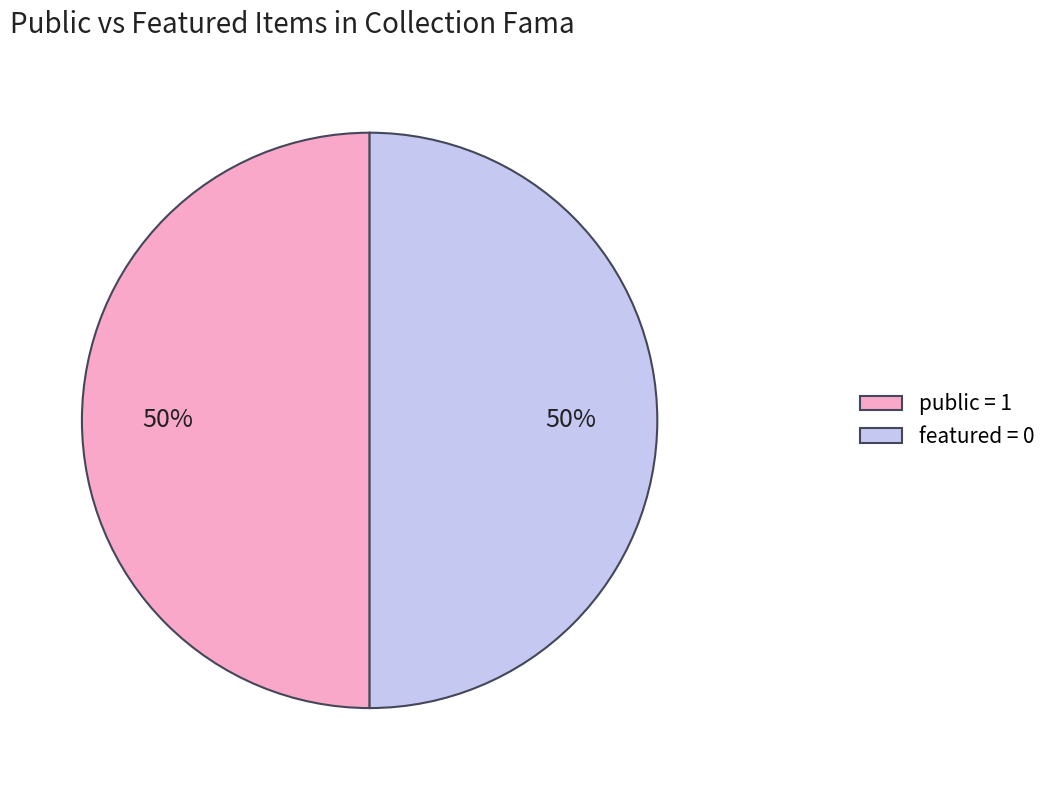

Is the sum of featured = 0 and public = 1 greater than half?

Yes